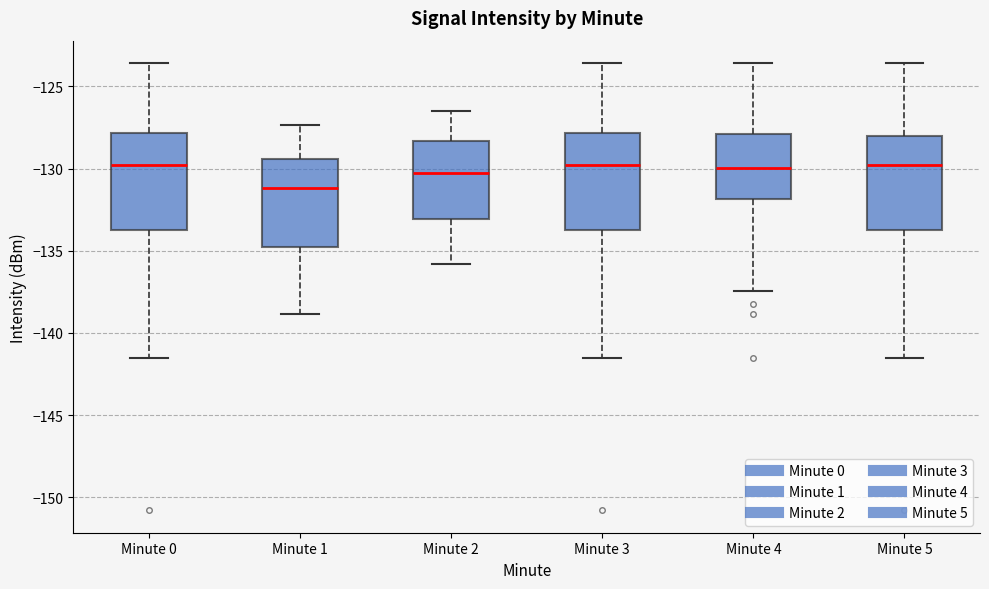

Which box's median line is the lowest?

Minute 1